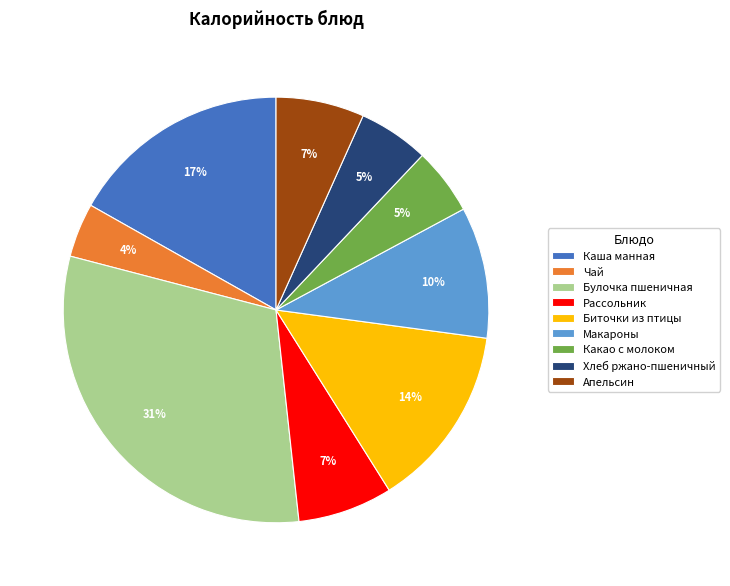

Approximately how many times larger is the value at Булочка пшеничная compared to Каша манная?

1.8